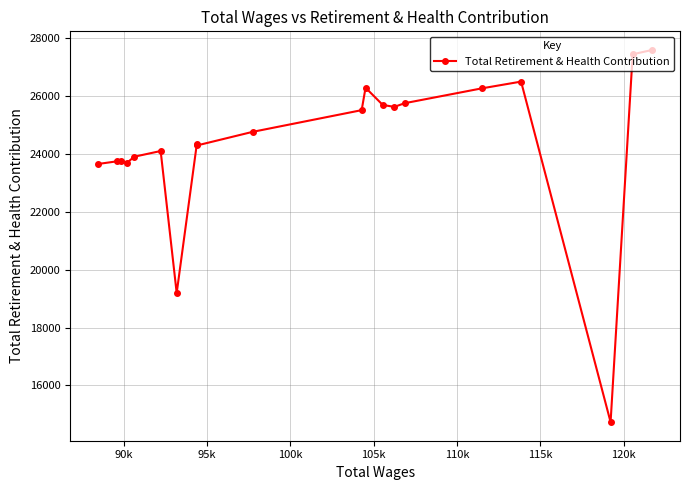

What is the greatest value displayed?

27593